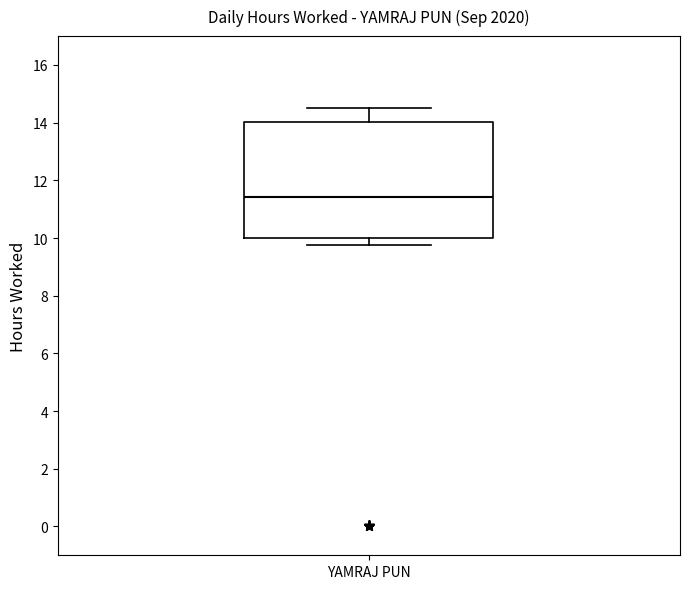

Transcribe this box plot: give where the median line is, the range the box spans, and where the two whiskers end, as read against the y-axis. The values are not printed on the chart, so give them approximately, as read against the axis.

median 11.4, box 10.0 to 14.0, whiskers 9.8 to 14.6